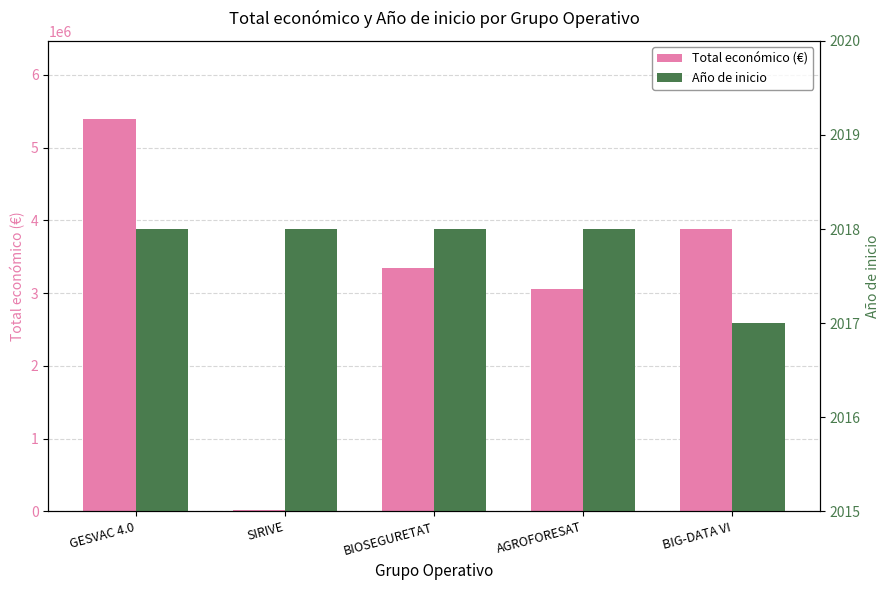

Is it true that Total económico (€) equals 2397439 at GESVAC 4.0?

False